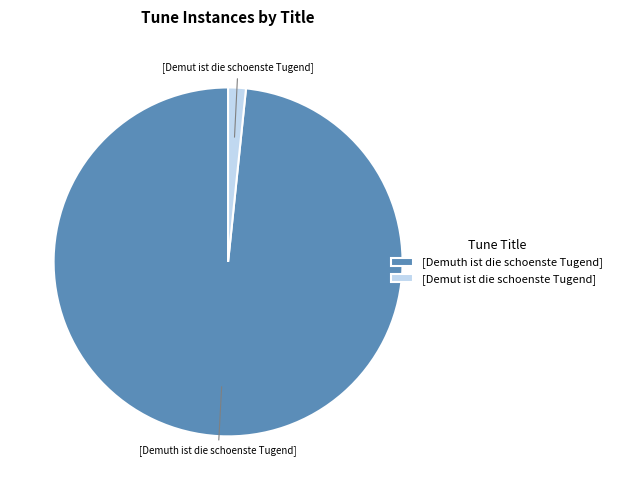

Do [Demut ist die schoenste Tugend] and [Demuth ist die schoenste Tugend] together represent more than half of the pie?

Yes